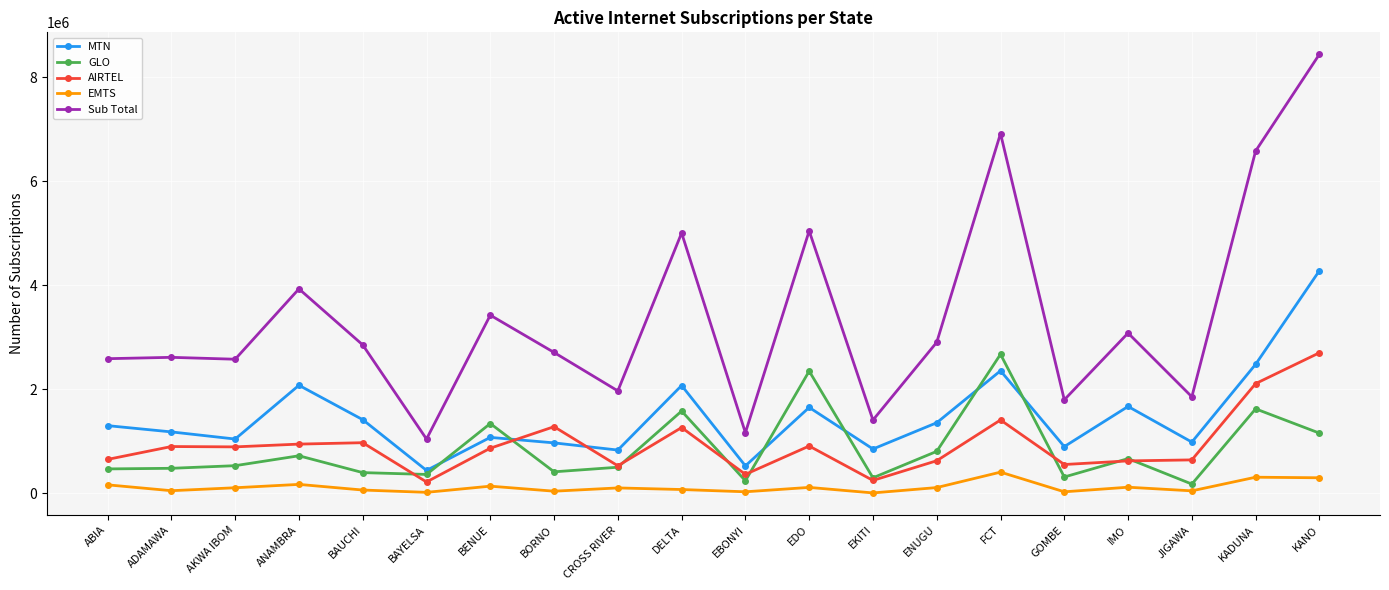

At how many categories does at least one series exceed 1701504?

17